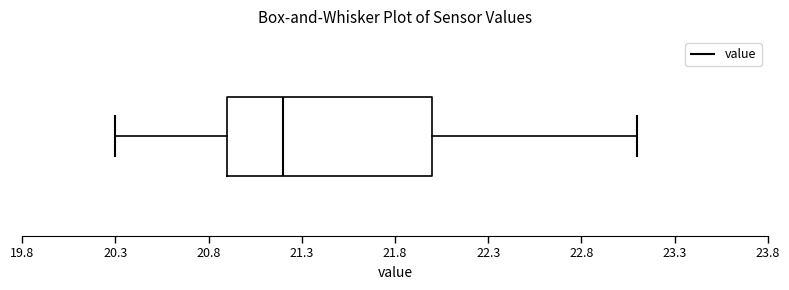

Transcribe this box plot: give where the median line is, the range the box spans, and where the two whiskers end, as read against the x-axis. The values are not printed on the chart, so give them approximately, as read against the axis.

median 21.2, box 20.9 to 22.0, whiskers 20.3 to 23.1